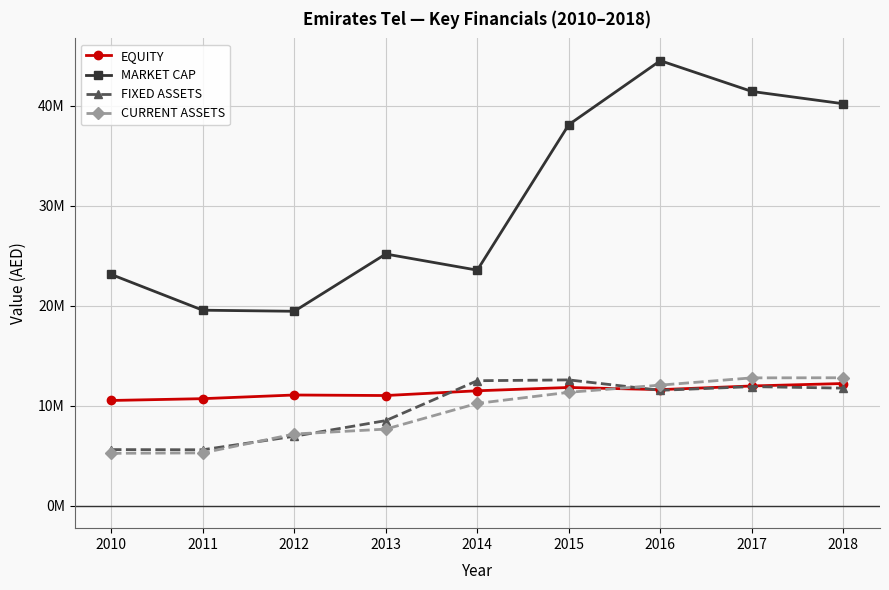

At how many categories does at least one series exceed 11407514?

9